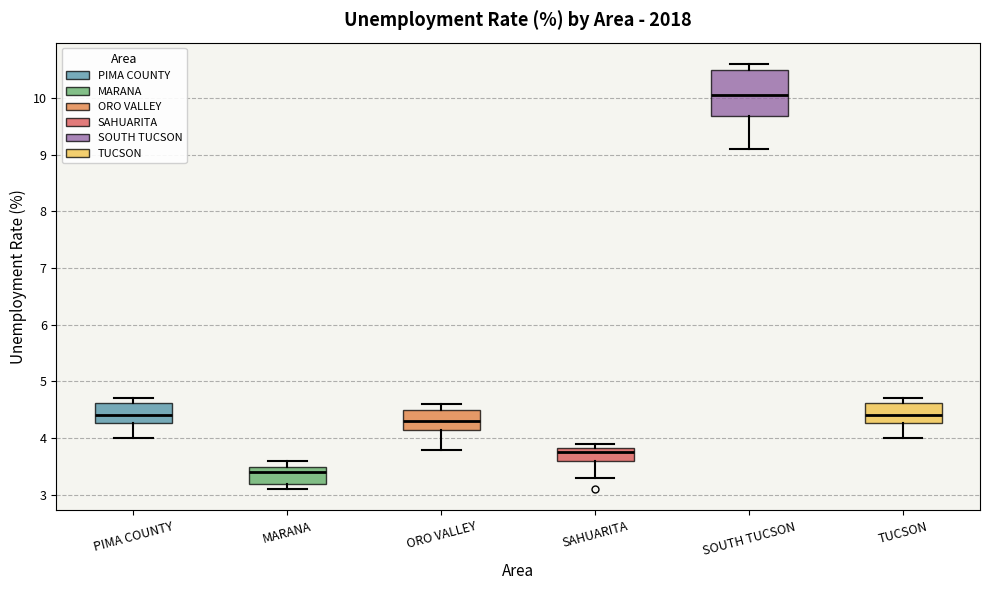

Which box has the lowest median line?

MARANA